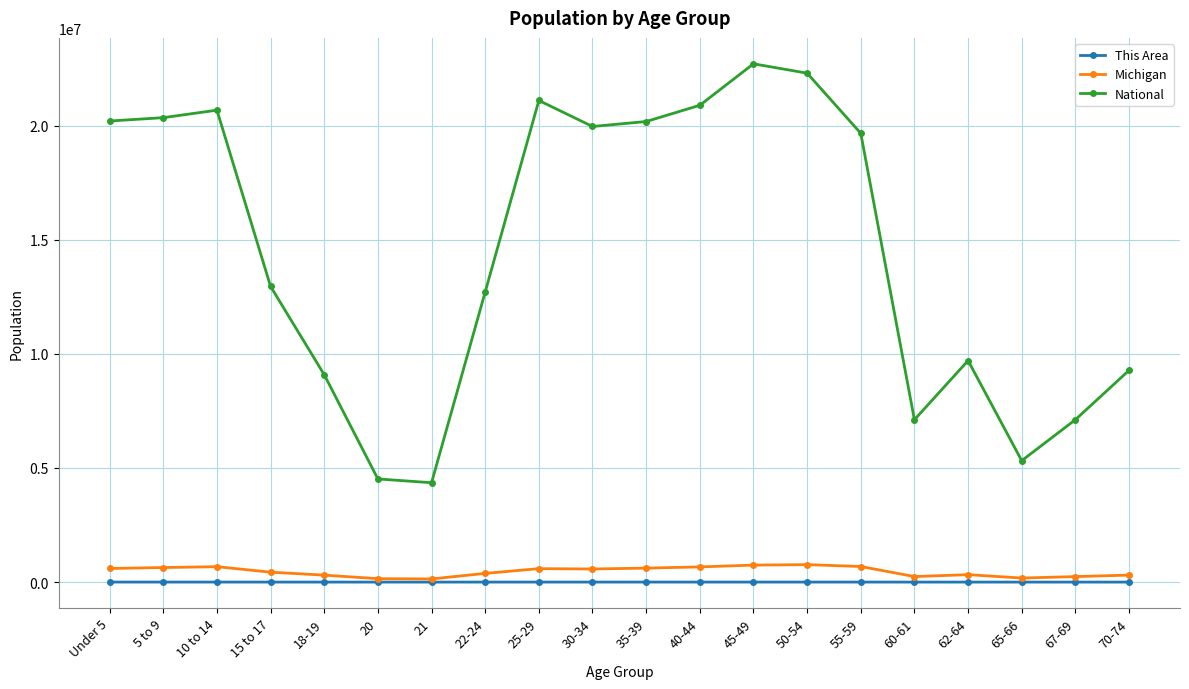

True or false: National and Michigan cross at least once.

False